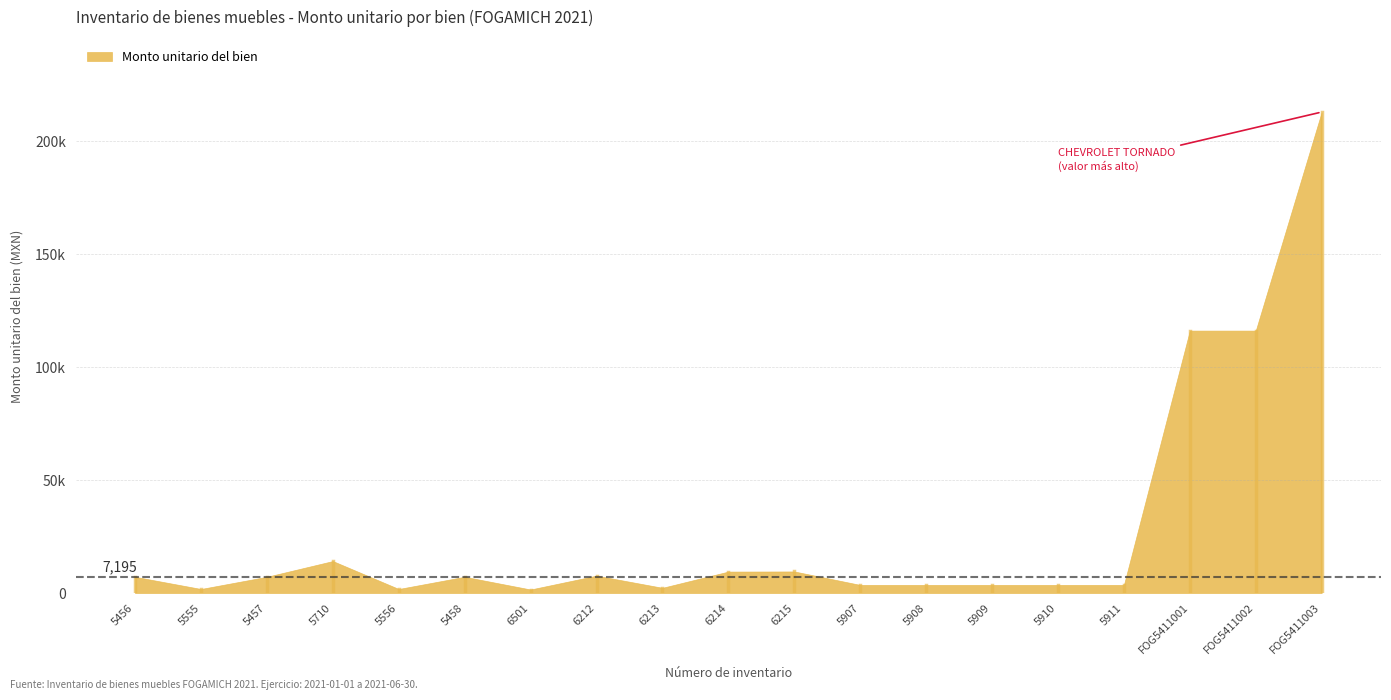

Reading right to left, extract all data points from this chart.

212900.0	116165.0	116165.0	3596.0	3596.0	3596.0	3596.0	3596.0	9557.0	9498.0	2320.0	7698.0	1567.7	7195.2	1798.8	14154.2	7195.2	1798.8	7195.2